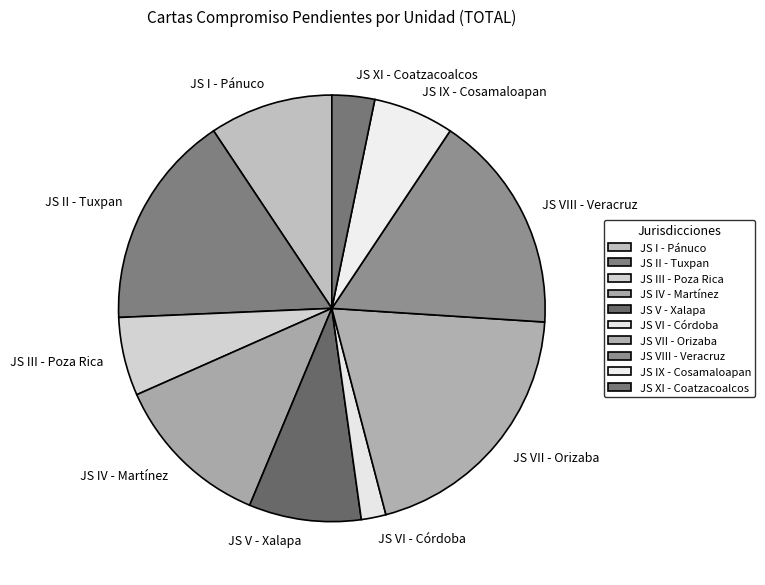

Does JS II - Tuxpan represent more than half of the total?

No